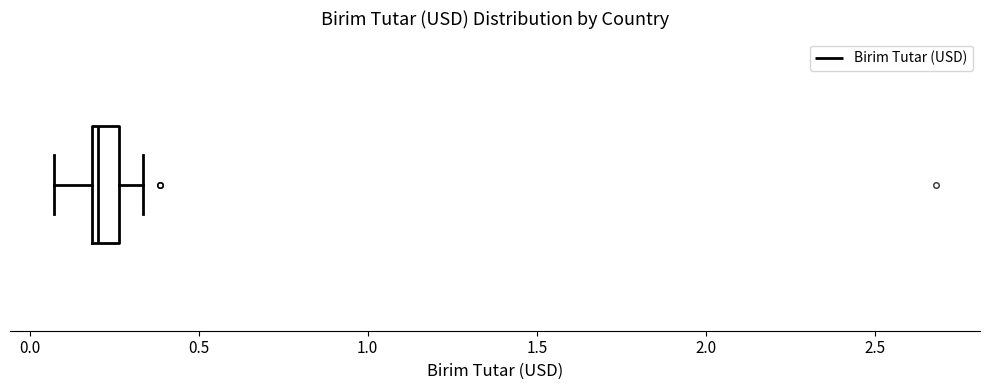

Transcribe this box plot: give where the median line is, the range the box spans, and where the two whiskers end, as read against the x-axis. The values are not printed on the chart, so give them approximately, as read against the axis.

median 0.20, box 0.20 to 0.25, whiskers 0.05 to 0.35